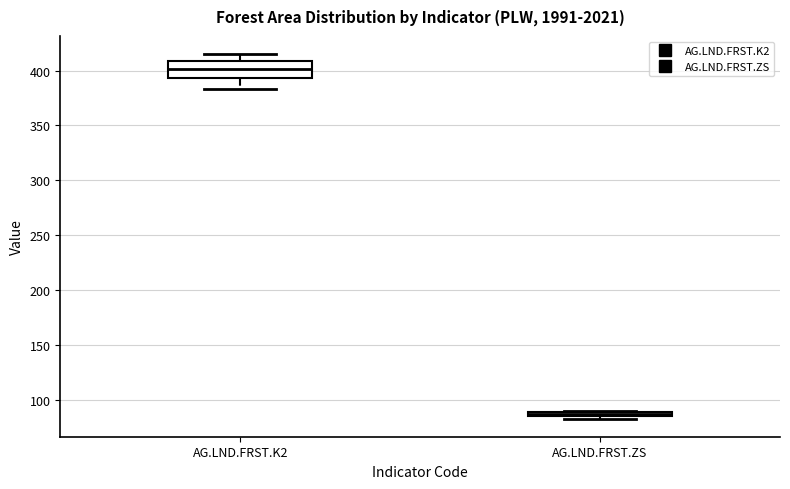

Which box has the lowest median line?

AG.LND.FRST.ZS